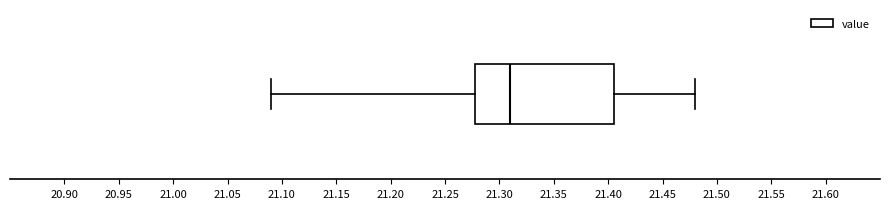

Read this box plot against the x-axis: the position of the median line, the range covered by the box, and the ends of both whiskers. The values are not printed on the chart, so give them approximately, as read against the axis.

median 21.310, box 21.280 to 21.405, whiskers 21.090 to 21.480